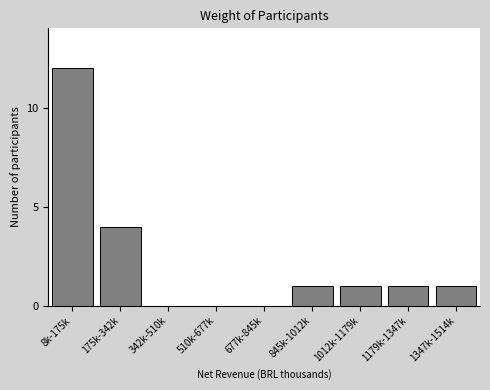

Reading left to right, extract all data points from this chart.

8k-175k=12	175k-342k=4	342k-510k=0	510k-677k=0	677k-845k=0	845k-1012k=1	1012k-1179k=1	1179k-1347k=1	1347k-1514k=1